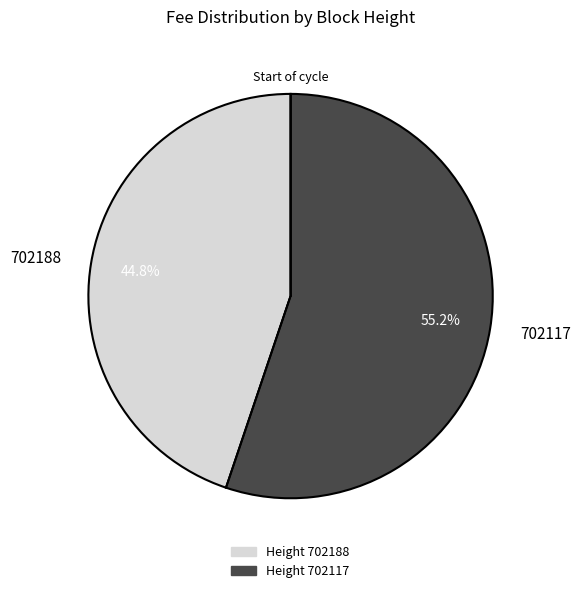

Which slice is the largest?

702117